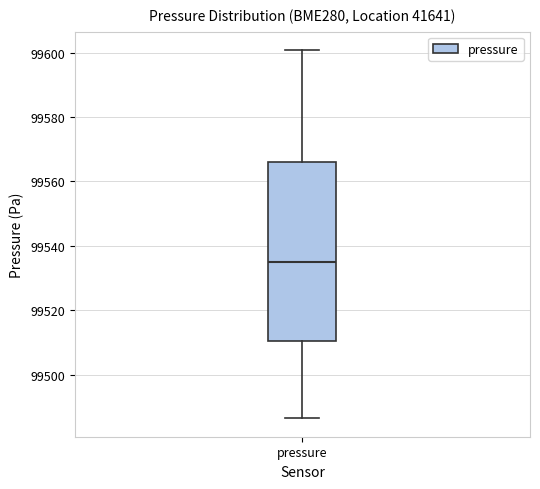

Read this box plot against the y-axis: the position of the median line, the range covered by the box, and the ends of both whiskers. The values are not printed on the chart, so give them approximately, as read against the axis.

median 99536, box 99510 to 99566, whiskers 99486 to 99600